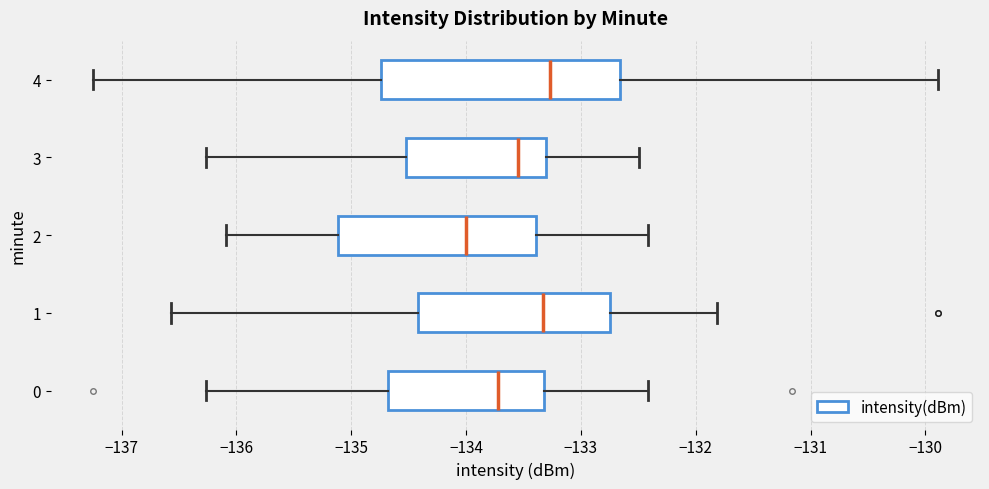

Where is the left edge of the box at y = 3 on the x-axis? The values are not printed on the chart, so give them approximately, as read against the axis.

-134.5